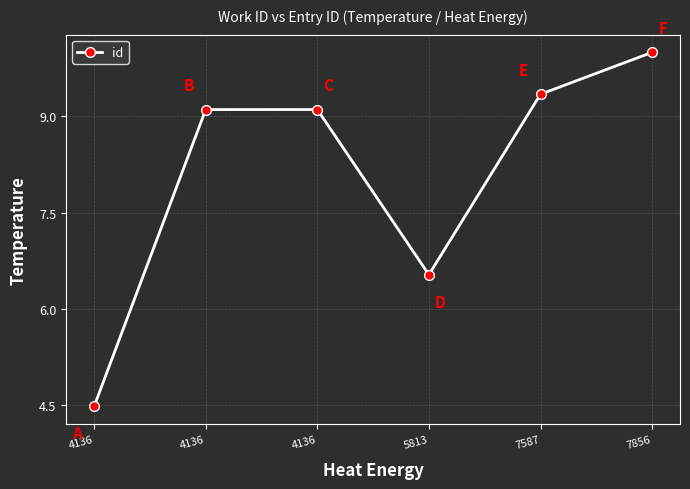

How many lines are shown in the chart?

1